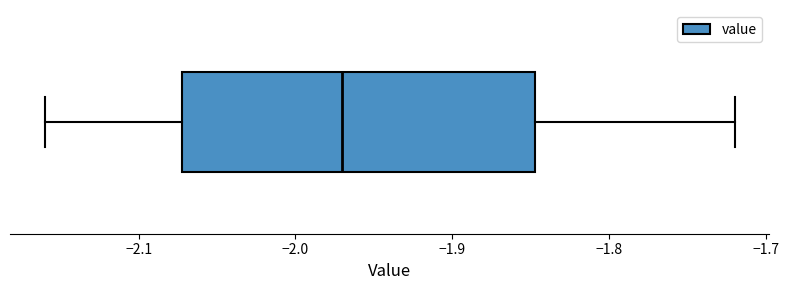

Where is the right edge of the box on the x-axis? The values are not printed on the chart, so give them approximately, as read against the axis.

-1.85